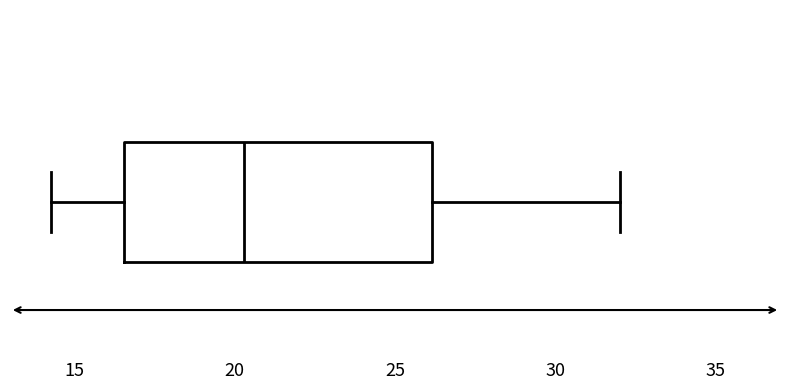

Where does the left whisker of the box end on the x-axis? The values are not printed on the chart, so give them approximately, as read against the axis.

14.5